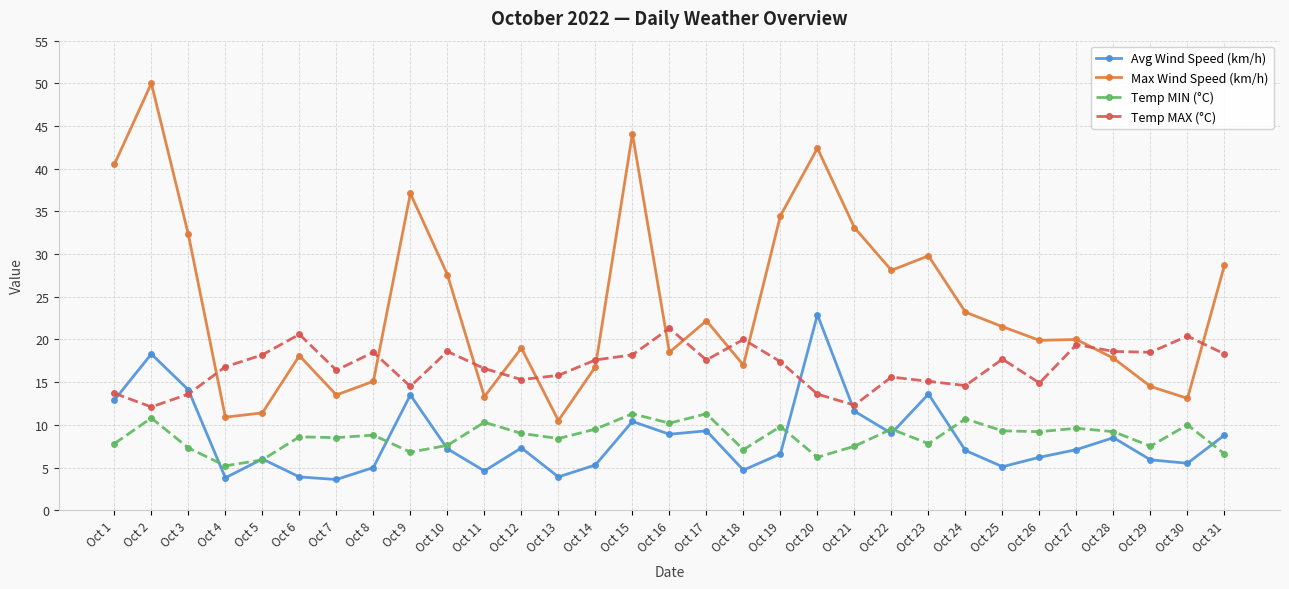

What is the sum of all Avg Wind Speed (km/h) values?

260.5